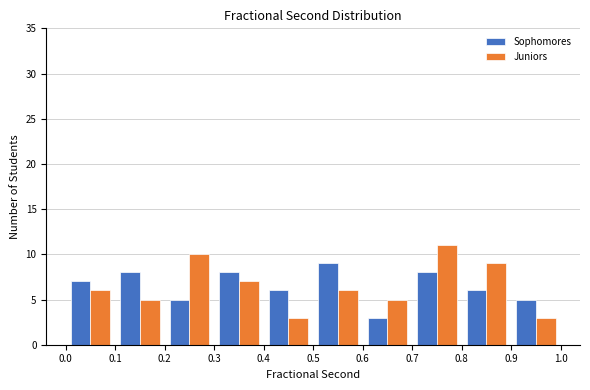

Reading left to right, list every range on the x-axis with the height of the bar of each series over it. The values are not printed on the chart, so give them approximately, as read against the axis.

0.0 to 0.1: Sophomores=7	Juniors=6
0.1 to 0.2: Sophomores=8	Juniors=5
0.2 to 0.3: Sophomores=5	Juniors=10
0.3 to 0.4: Sophomores=8	Juniors=7
0.4 to 0.5: Sophomores=6	Juniors=3
0.5 to 0.6: Sophomores=9	Juniors=6
0.6 to 0.7: Sophomores=3	Juniors=5
0.7 to 0.8: Sophomores=8	Juniors=11
0.8 to 0.9: Sophomores=6	Juniors=9
0.9 to 1.0: Sophomores=5	Juniors=3